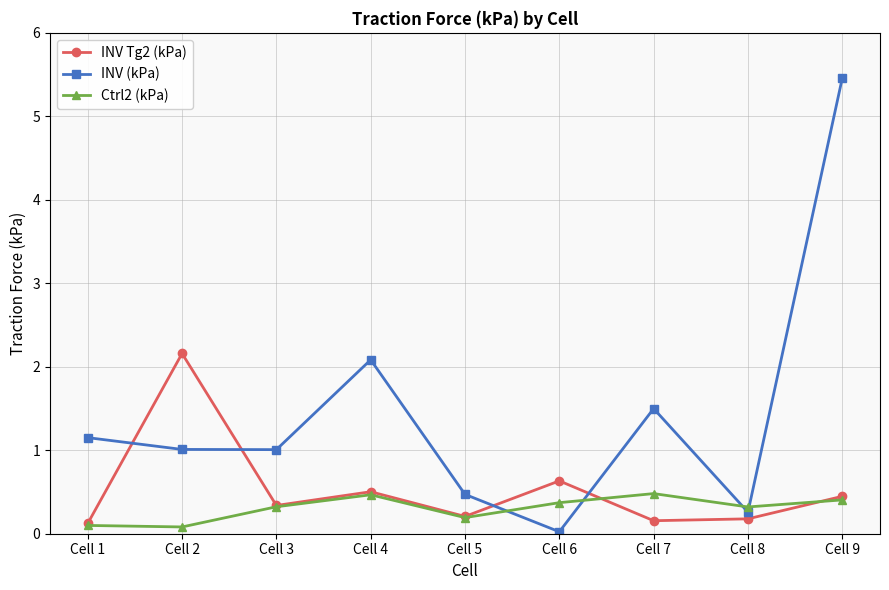

Which category has the highest value across all series?

Cell 9